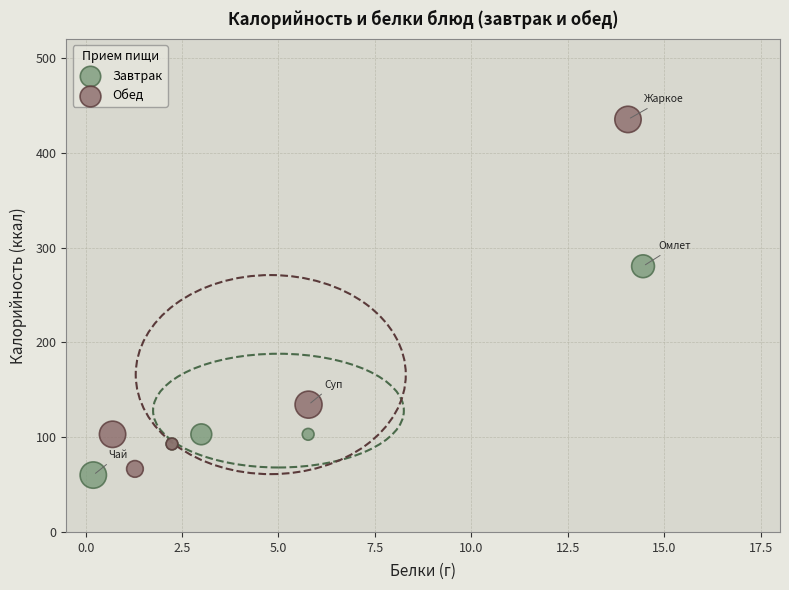

Which series has the widest spread of Y values?

Обед